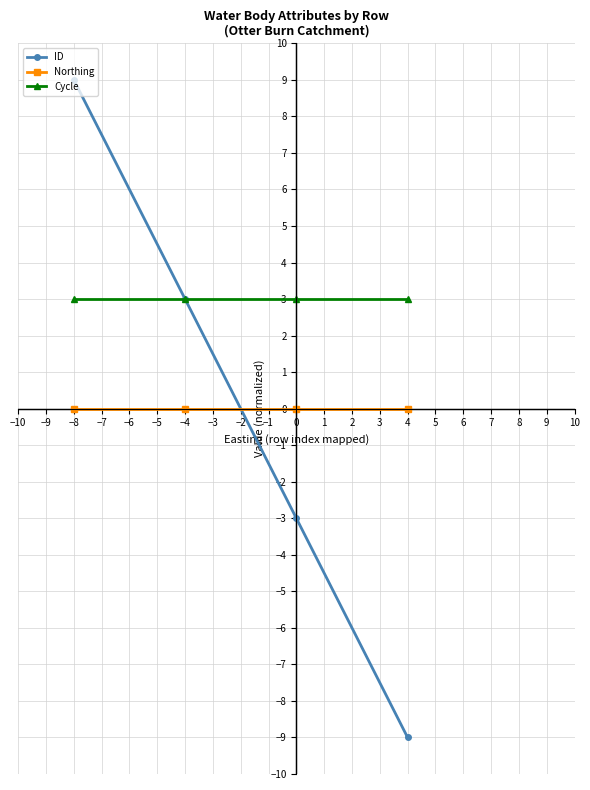

Which series has the widest spread of values?

ID